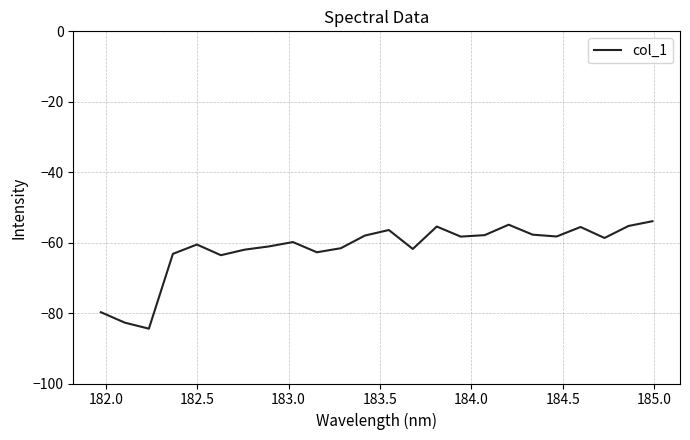

What is the smallest value displayed?

-84.4